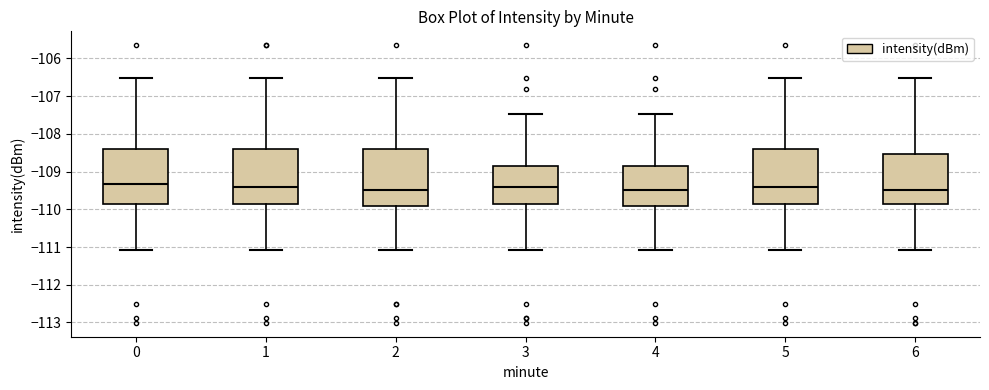

Reading left to right, transcribe this box plot: for each box, give where its median line is, the range the box spans, and where its two whiskers end, as read against the y-axis. The values are not printed on the chart, so give them approximately, as read against the axis.

0: median -109.3, box -109.9 to -108.4, whiskers -111.1 to -106.5
1: median -109.4, box -109.9 to -108.4, whiskers -111.1 to -106.5
2: median -109.5, box -109.9 to -108.4, whiskers -111.1 to -106.5
3: median -109.4, box -109.9 to -108.9, whiskers -111.1 to -107.5
4: median -109.5, box -109.9 to -108.9, whiskers -111.1 to -107.5
5: median -109.4, box -109.9 to -108.4, whiskers -111.1 to -106.5
6: median -109.5, box -109.9 to -108.5, whiskers -111.1 to -106.5